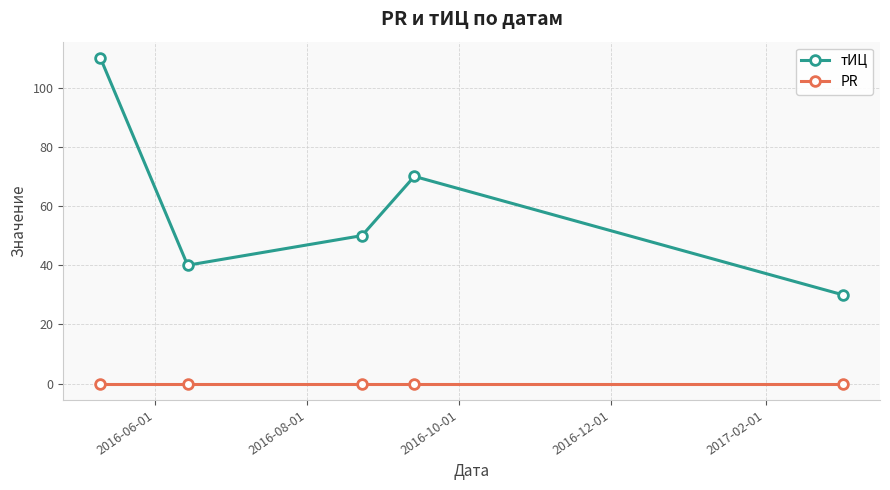

List the series in order of their overall mean, lowest first.

PR, тИЦ